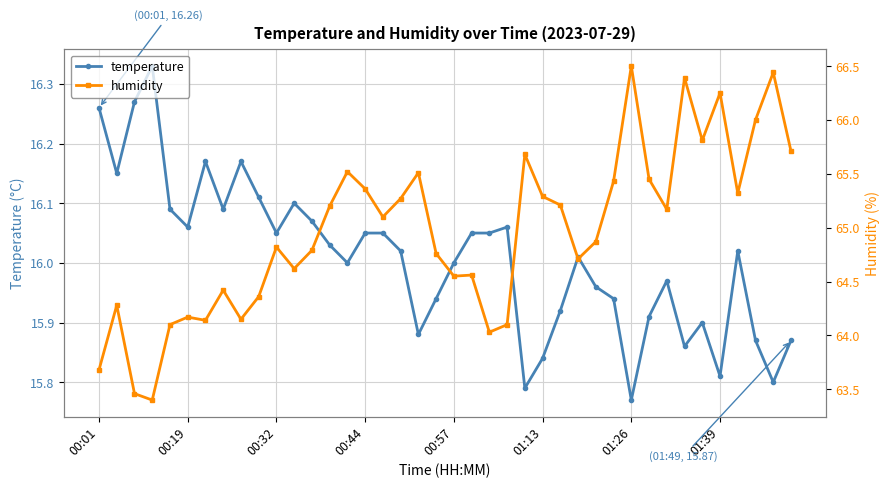

True or false: temperature has more than 2 points higher than both neighbors.

True